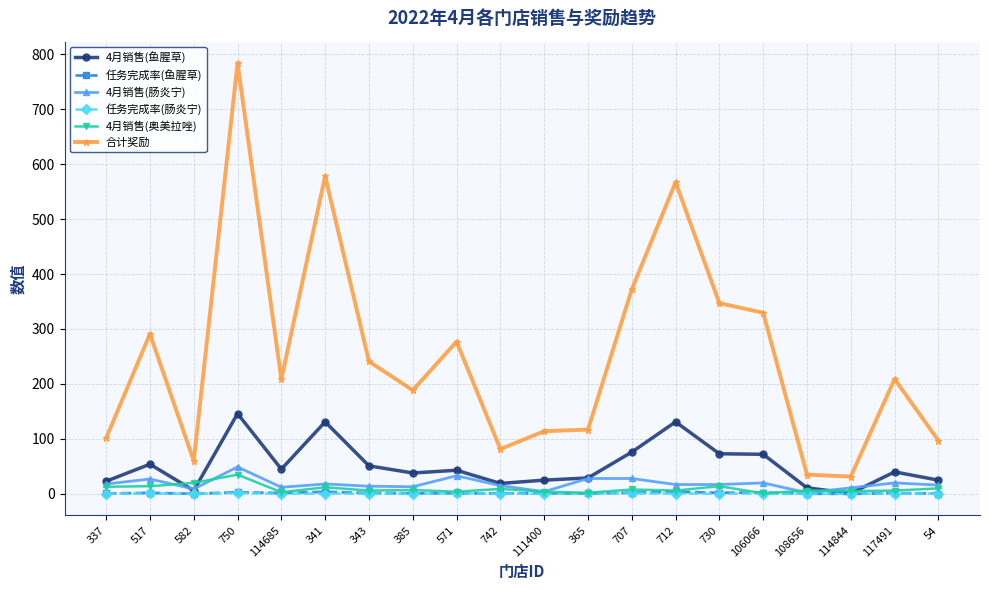

True or false: 4月销售(奥美拉唑) and 合计奖励 cross at least once.

False